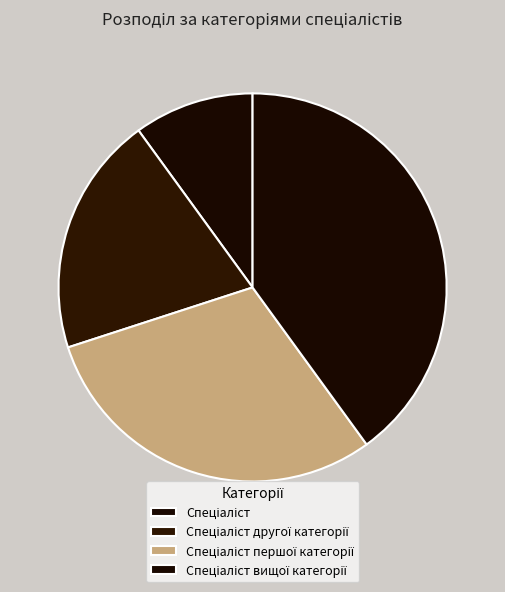

What percentage is NOT represented by Спеціаліст вищої категорії?

60.0%